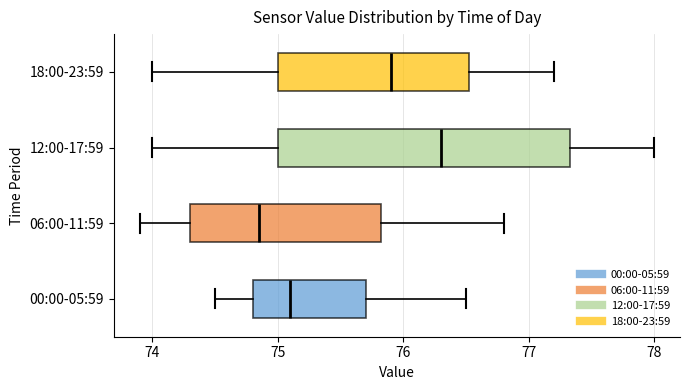

Comparing the boxes themselves (not the whiskers), which one is the widest?

12:00-17:59